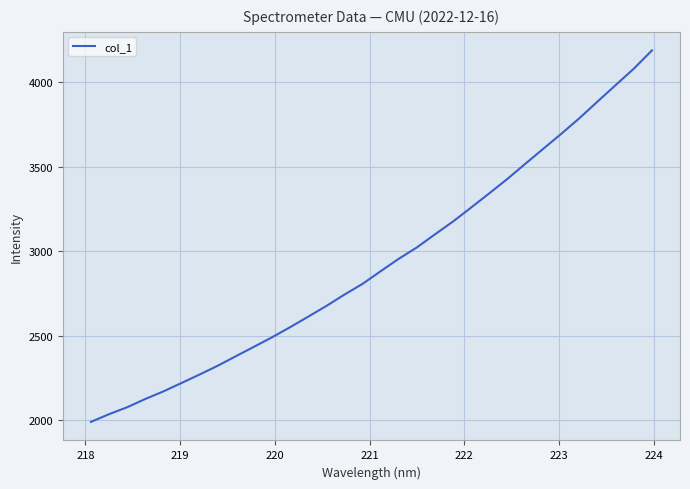

What is the minimum value shown in the chart?

1989.1